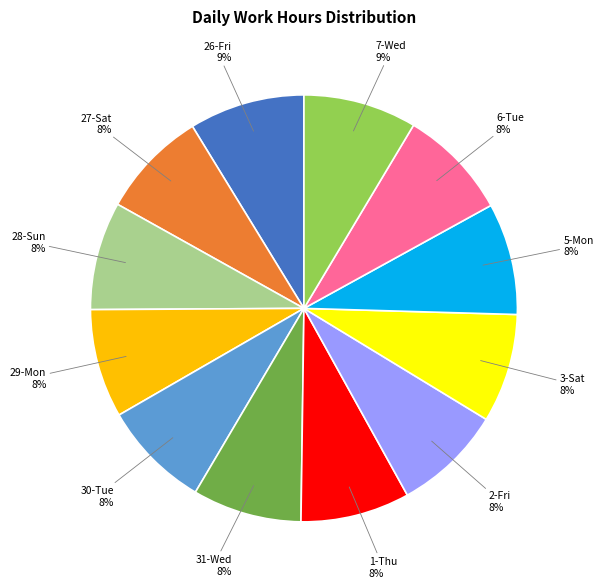

How many slices are in this pie chart?

12